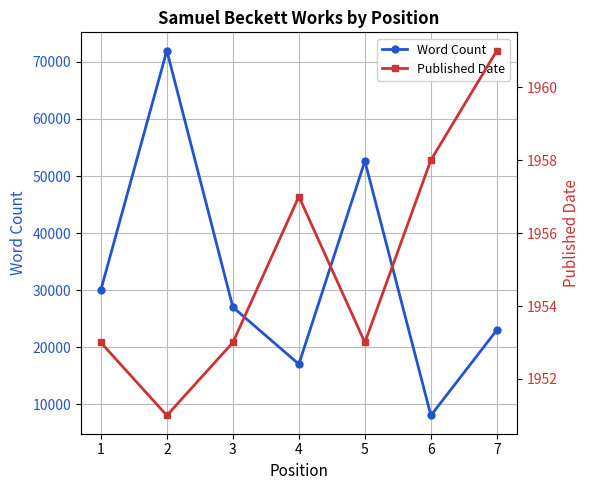

Which series has the widest spread of values?

Word Count